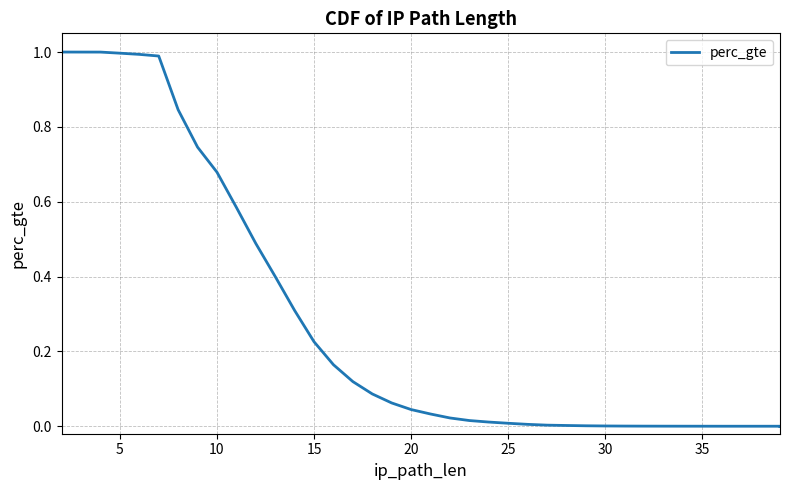

What is the difference between the second highest and minimum values?

1.0